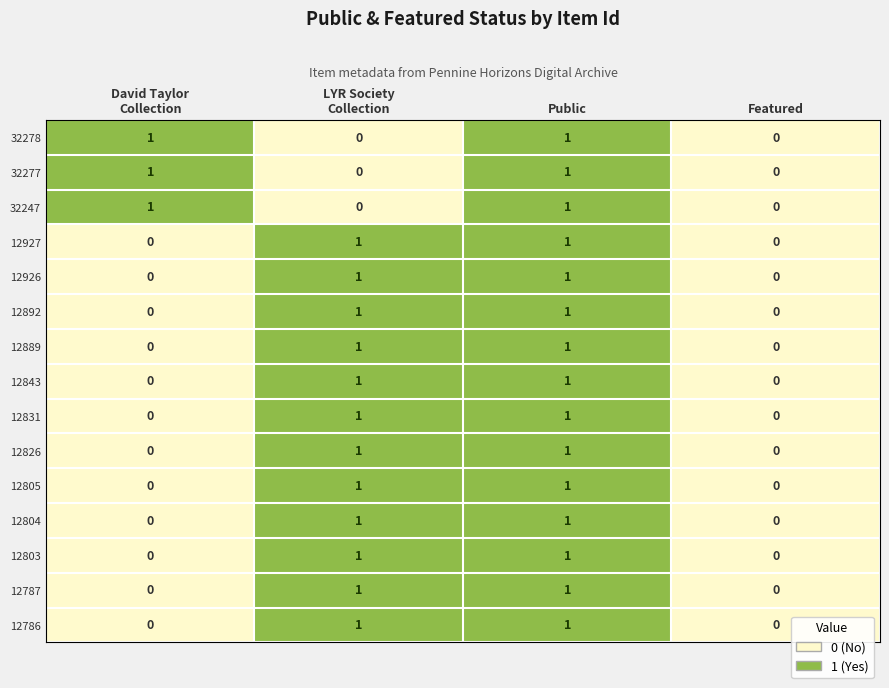

How many 12786 values are between 0 and 1?

4